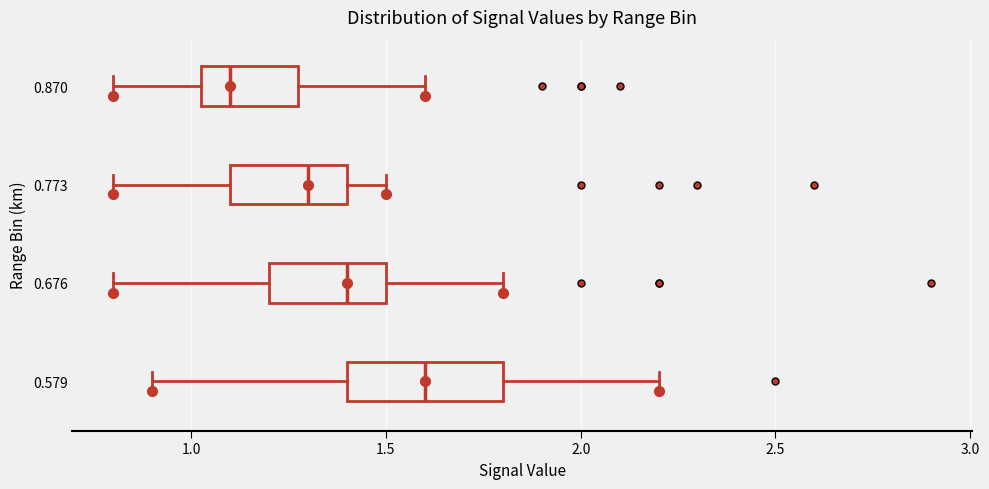

Where does the median line of the box at y = 0.676 sit on the x-axis? The values are not printed on the chart, so give them approximately, as read against the axis.

1.40